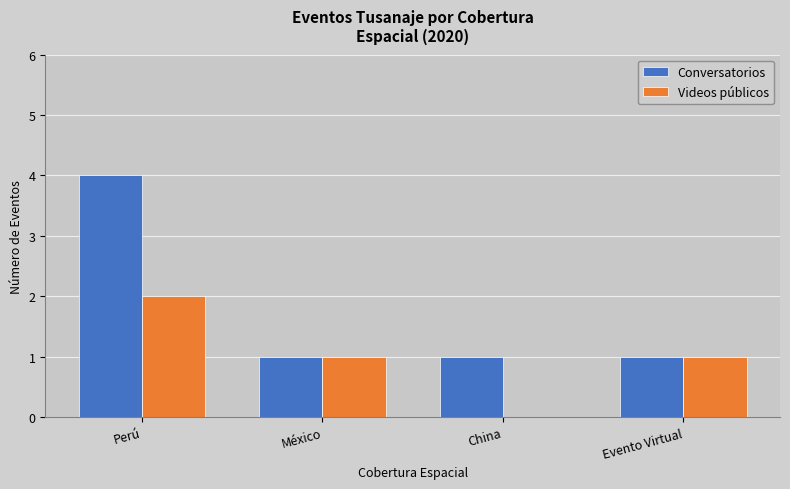

How many groups of bars are there?

4